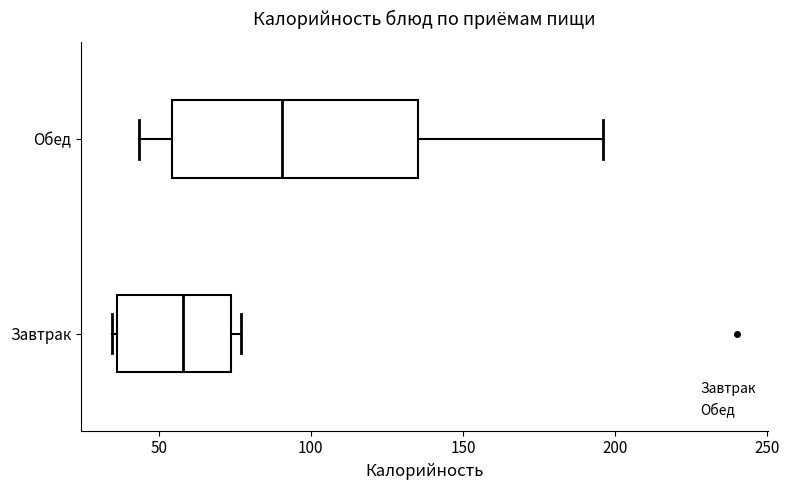

Comparing the boxes themselves (not the whiskers), which one is the widest?

Обед